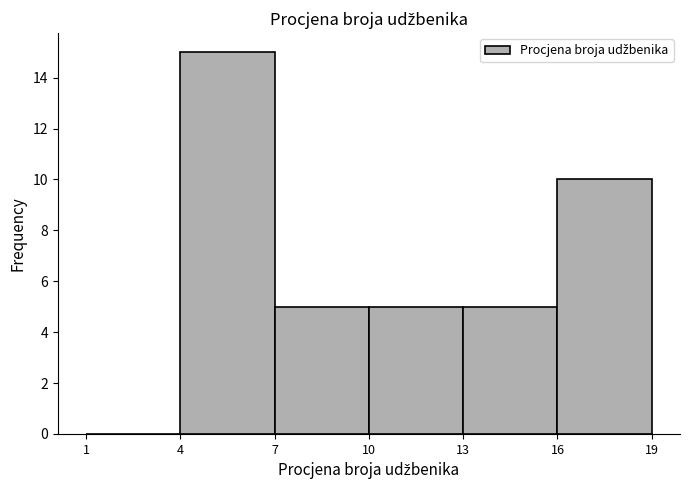

Which range on the x-axis has the tallest bar?

4 to 7